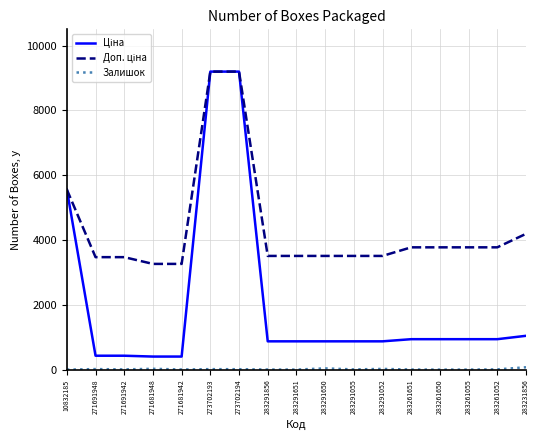

How many lines are shown in the chart?

3